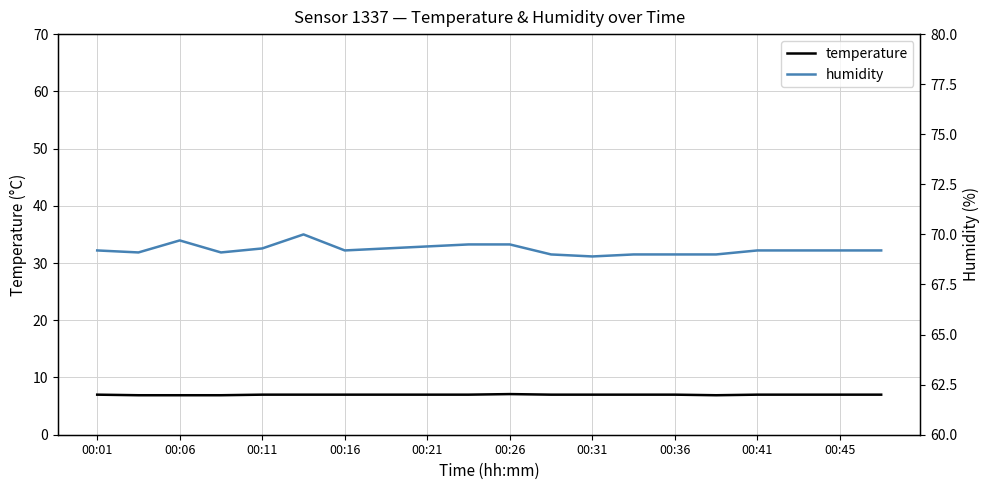

What is the total value across all series at 19?

76.2